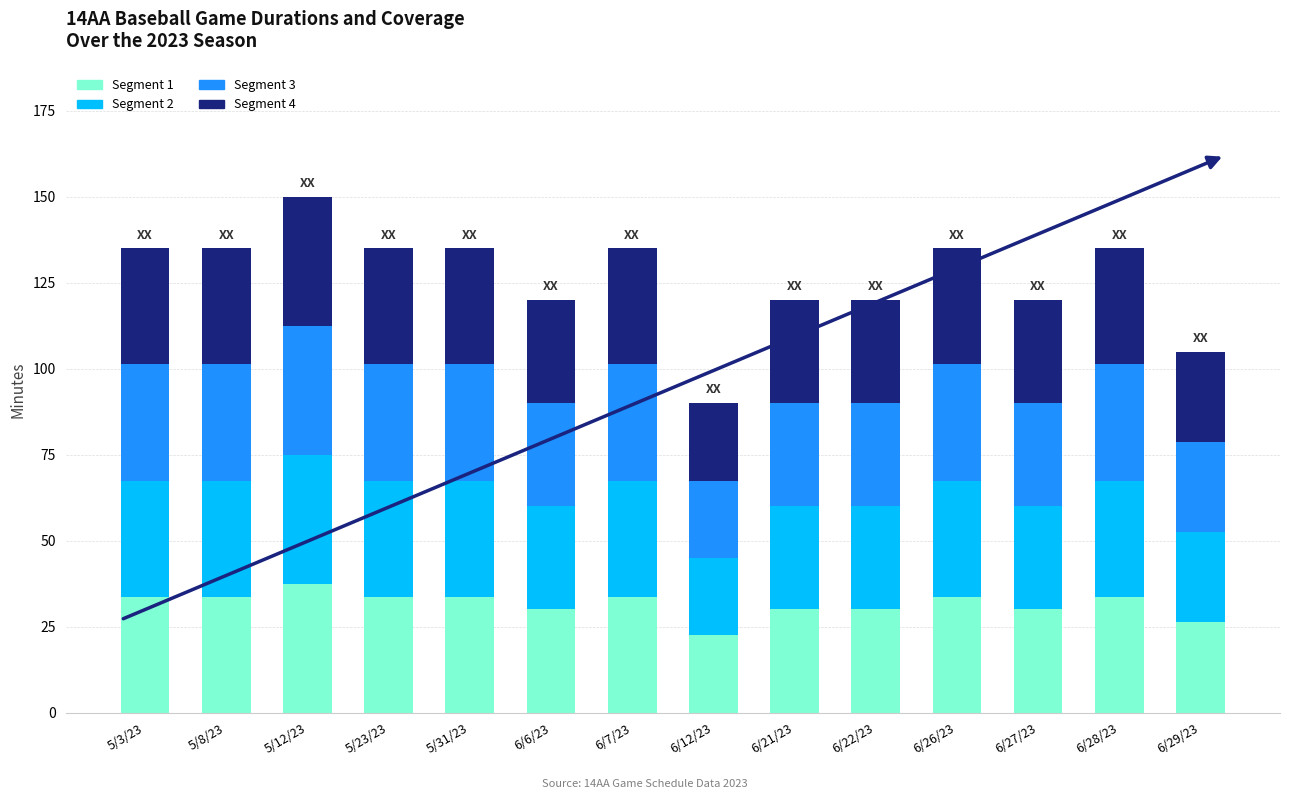

Is it true that Segment 1 equals 37.5 at 5/12/23?

True